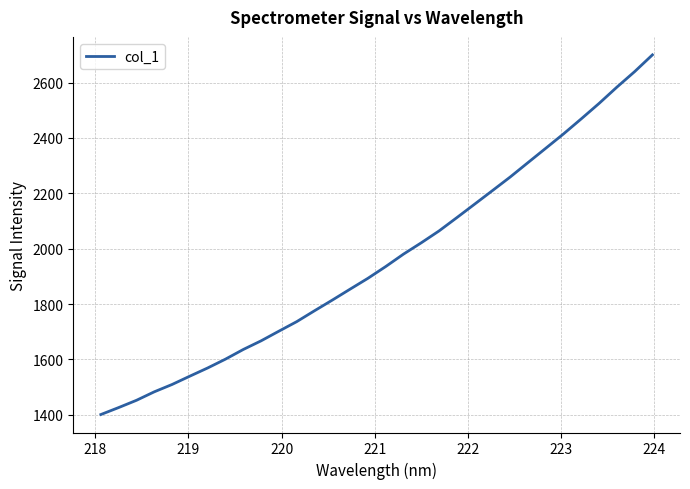

What is the maximum value shown in the chart?

2699.8